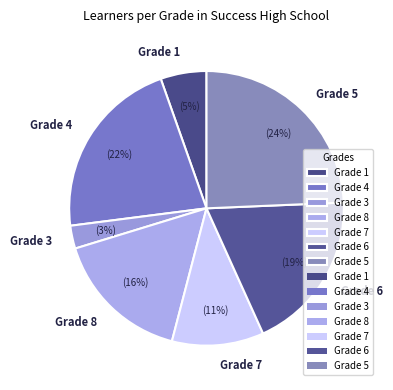

Rank the categories by value from lowest to highest.

Grade 3, Grade 1, Grade 7, Grade 8, Grade 6, Grade 4, Grade 5